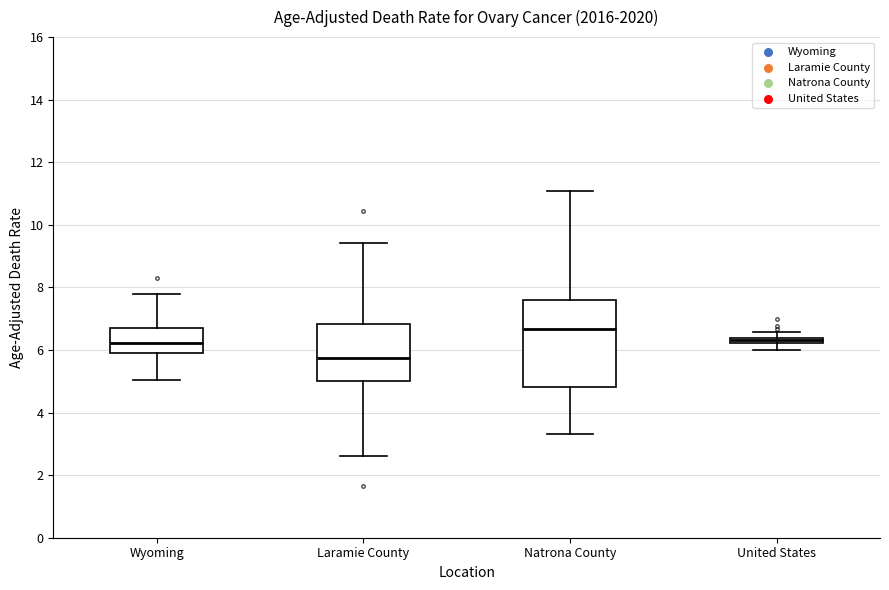

Which box is the tallest, from its lower edge to its upper edge?

Natrona County